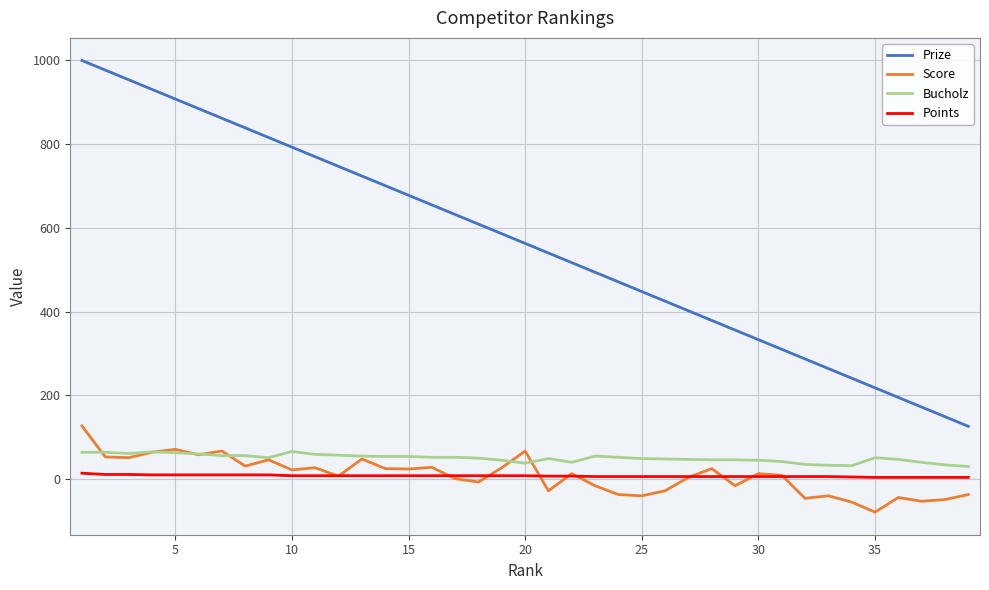

List the series in order of their peak value, highest first.

Prize, Score, Bucholz, Points